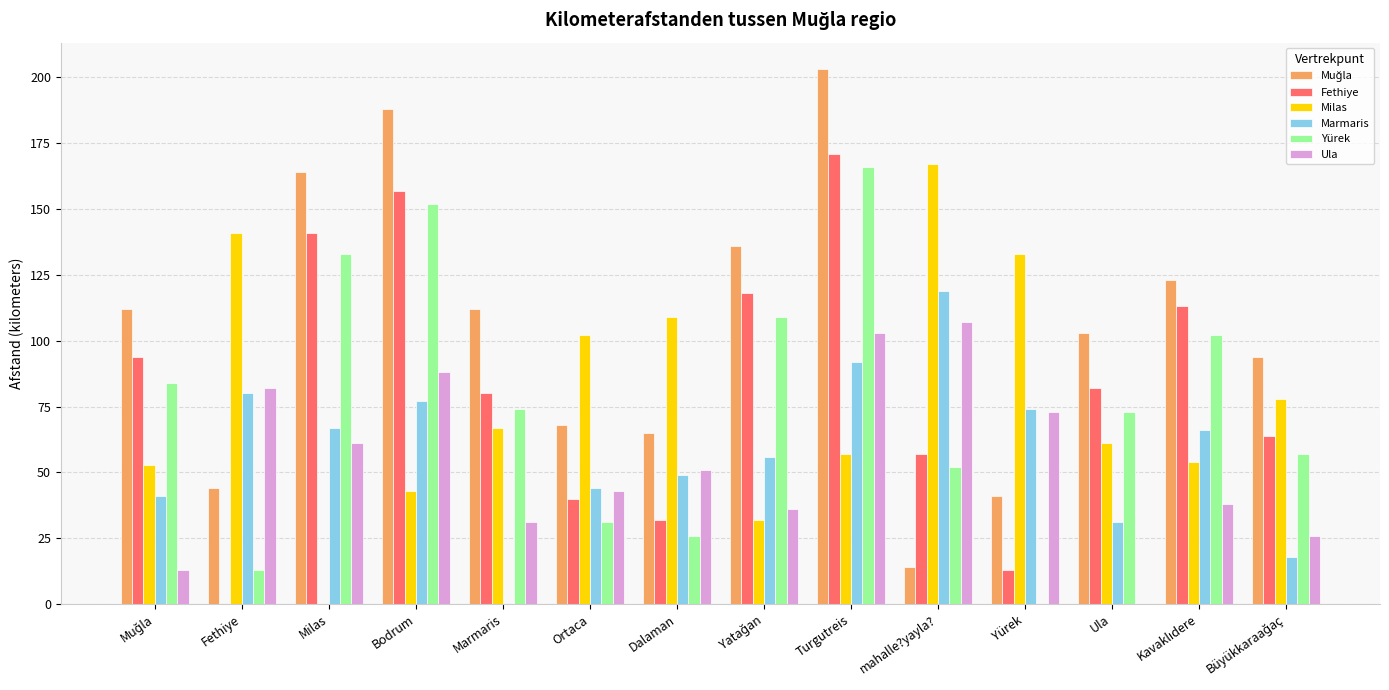

How many groups of bars are there?

14